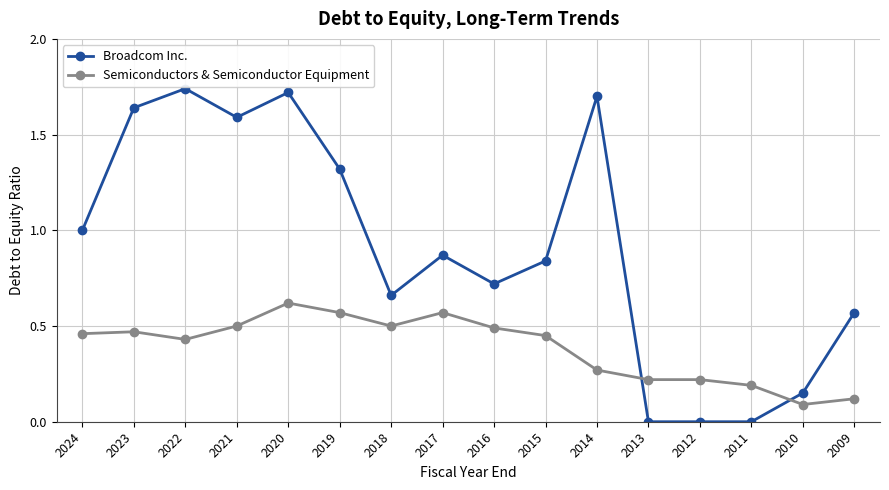

Does the chart have visible grid lines?

Yes